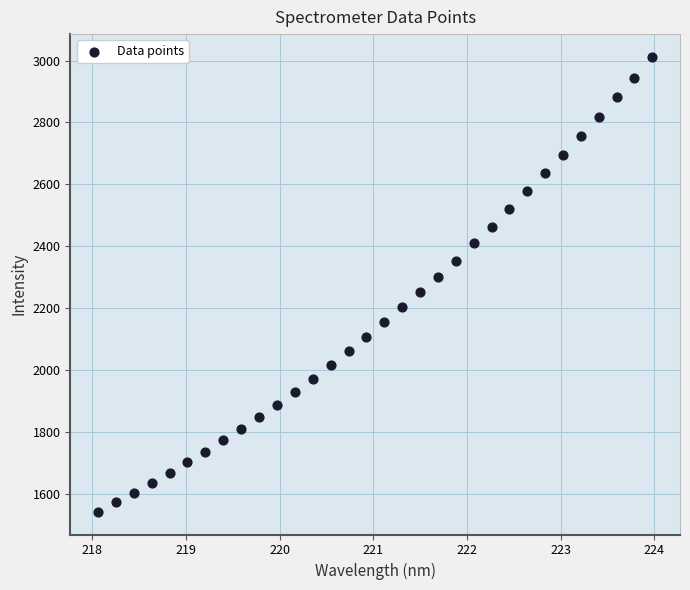

What is the range of Y values (max minus min)?

1469.3